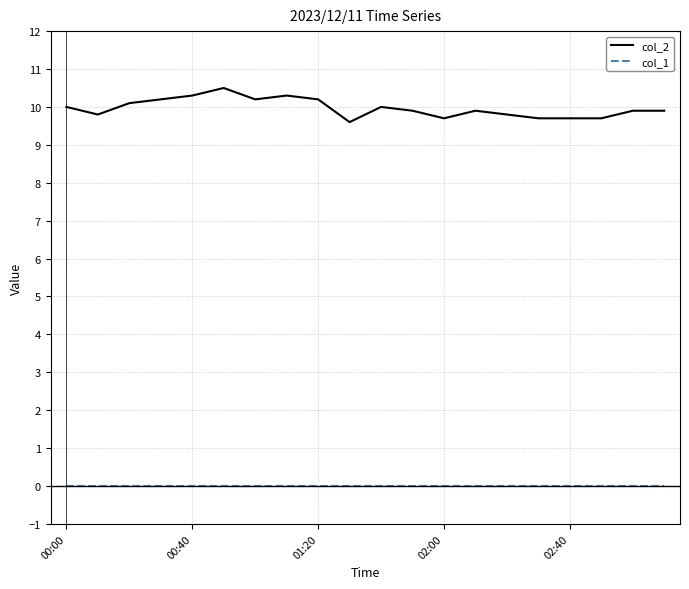

Which series has the largest range (max minus min)?

col_2